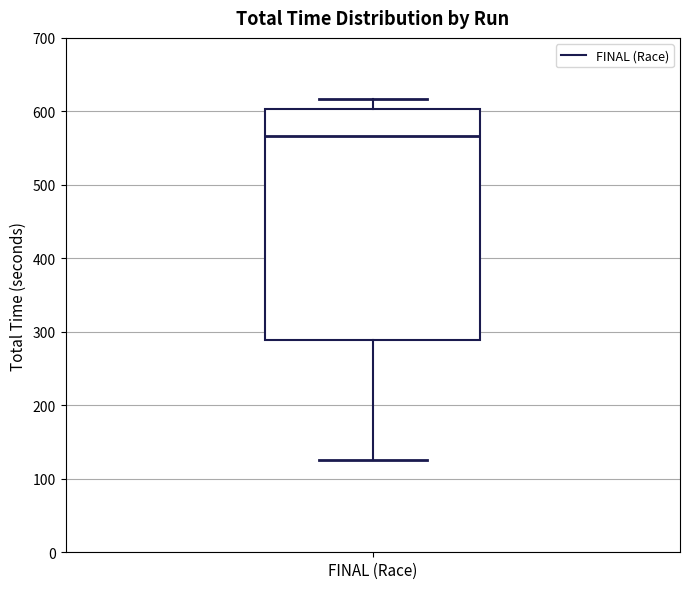

Transcribe this box plot: give where the median line is, the range the box spans, and where the two whiskers end, as read against the y-axis. The values are not printed on the chart, so give them approximately, as read against the axis.

median 570, box 290 to 600, whiskers 130 to 620